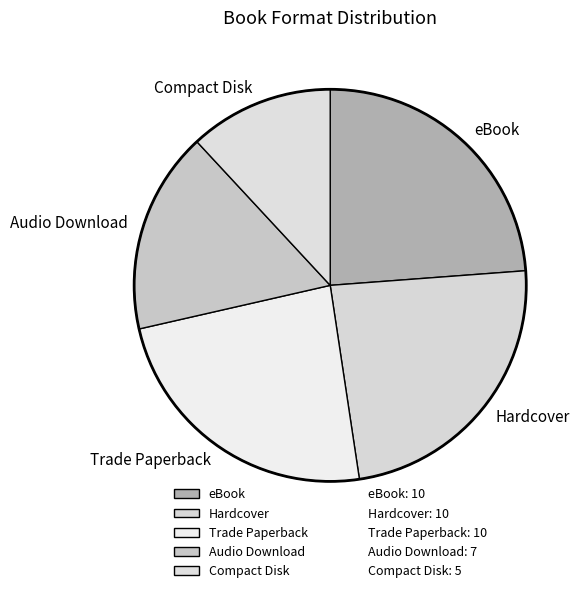

Which category has the smallest portion of the pie?

Compact Disk